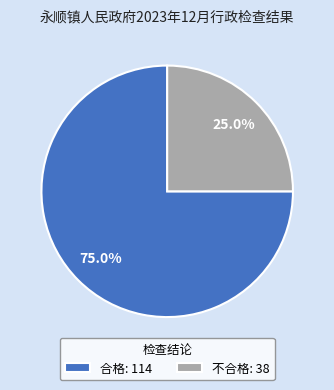

Which slice is the smallest?

不合格